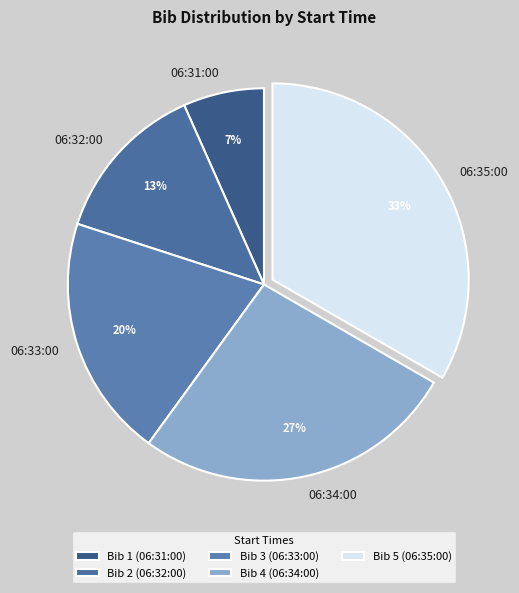

Between 06:34:00 and 06:33:00, which is larger?

06:34:00